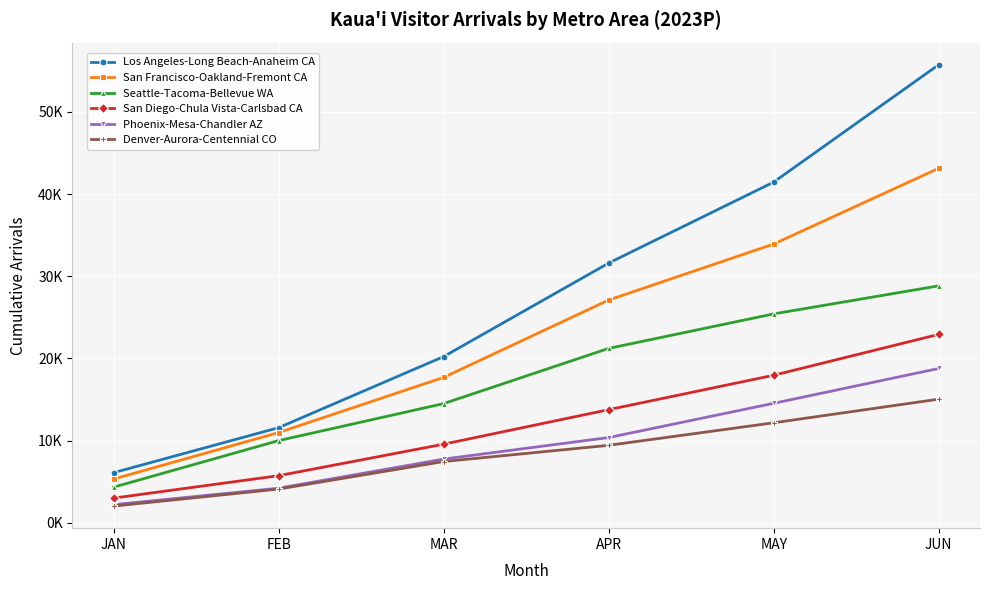

Between APR and JUN, which series saw the biggest shift?

Los Angeles-Long Beach-Anaheim CA